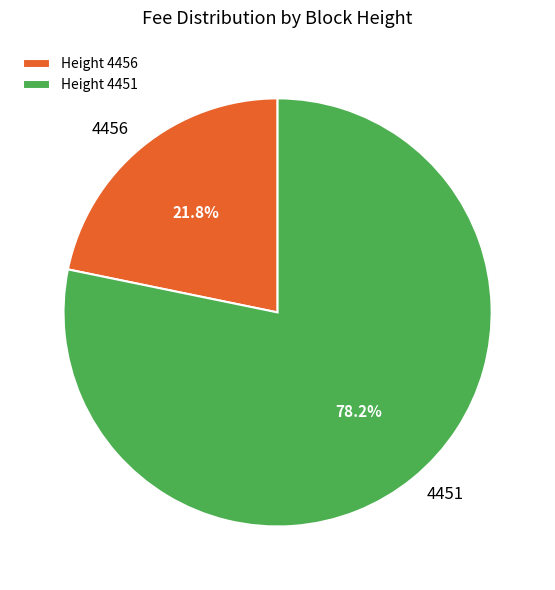

Which has a higher value, 4451 or 4456?

4451